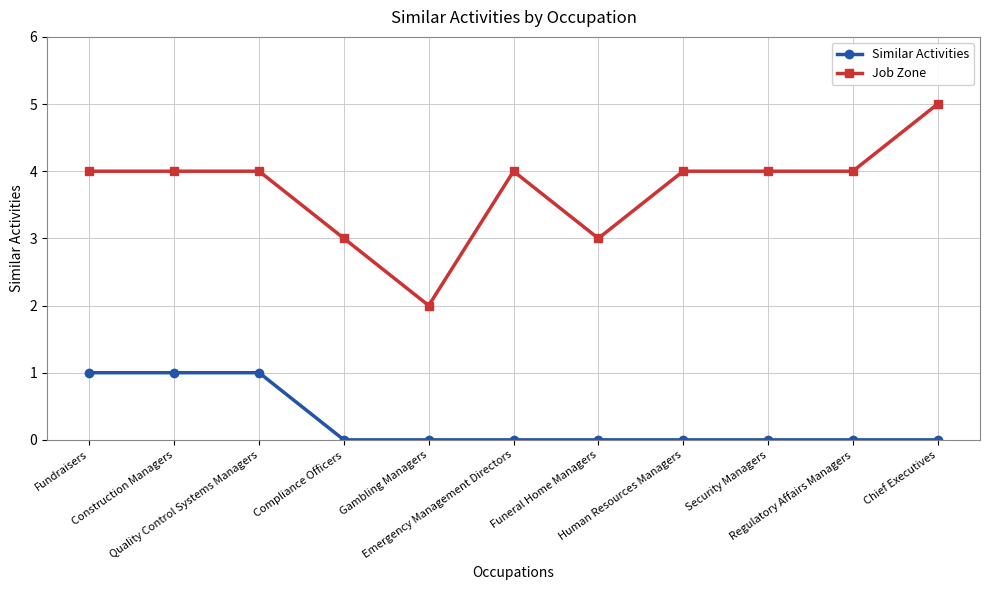

Rank the series by their average value, from lowest to highest.

Similar Activities, Job Zone